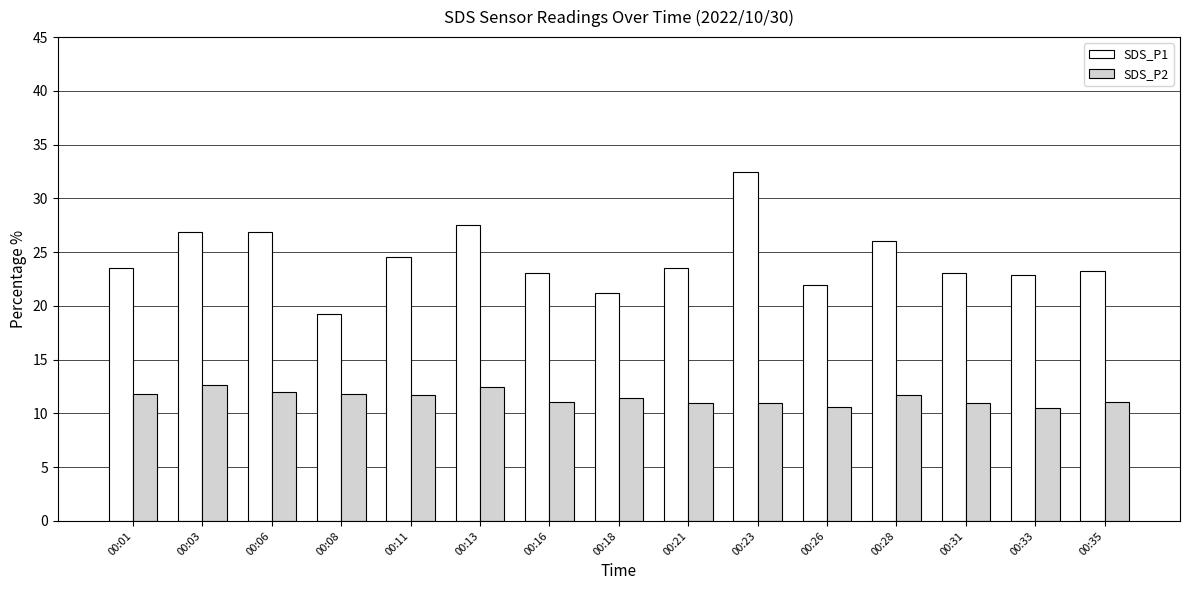

The SDS_P2 series shows 11.4 at 00:18. True or false?

True